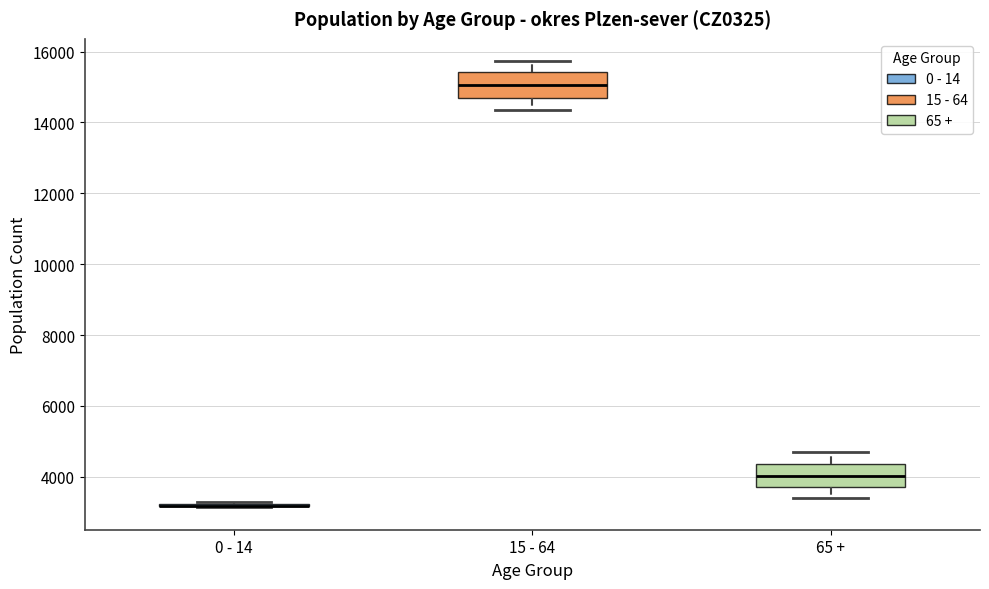

Reading left to right, read every box against the y-axis: the position of its median line, the range the box covers, and the ends of its whiskers. The values are not printed on the chart, so give them approximately, as read against the axis.

0 - 14: box collapsed to a line at 3200, whiskers 3200 to 3200
15 - 64: median 15000, box 14600 to 15400, whiskers 14400 to 15800
65 +: median 4000, box 3800 to 4400, whiskers 3400 to 4600